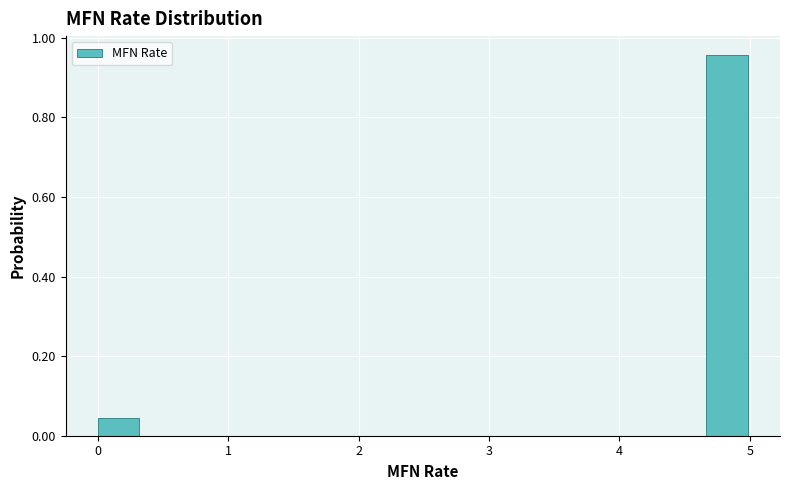

Around what value on the x-axis is the tallest bar? Give the approximate position of its centre, as read against the axis.

4.8